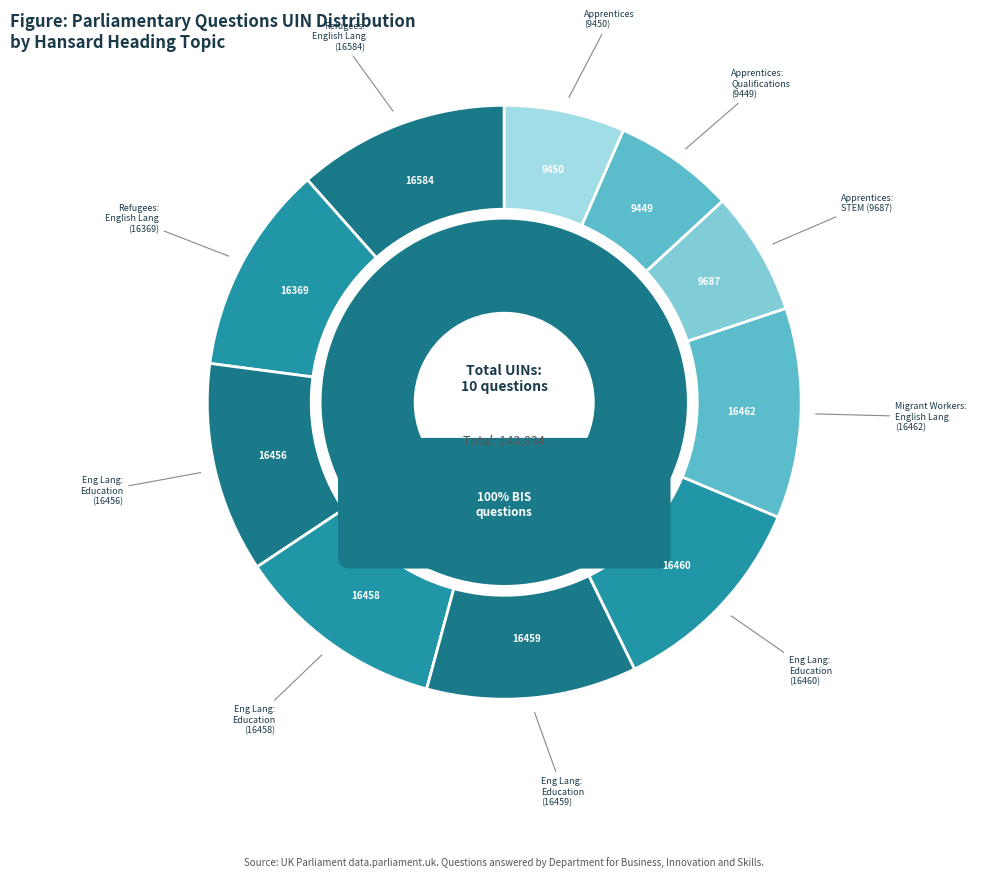

Is Migrant Workers: English Language (16462) the majority of the pie?

No